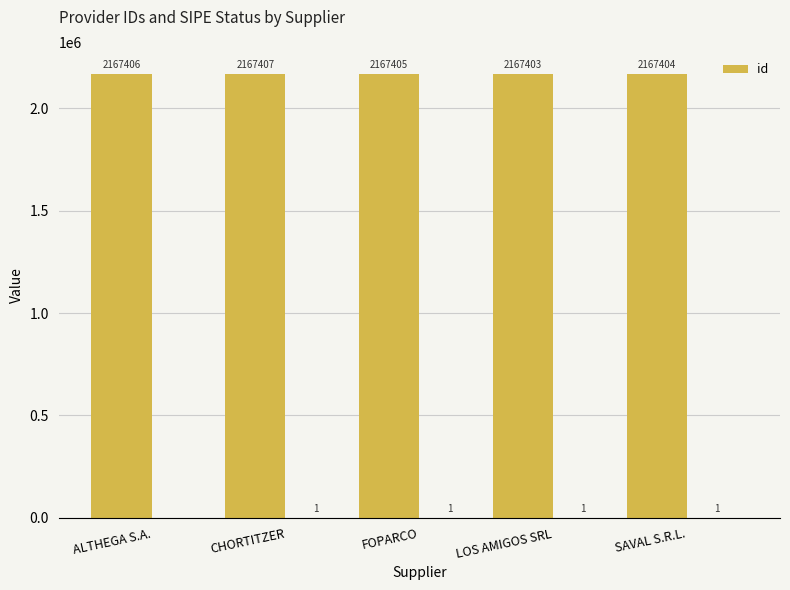

The chart shows a value of 515294 at ALTHEGA S.A.. True or false?

False